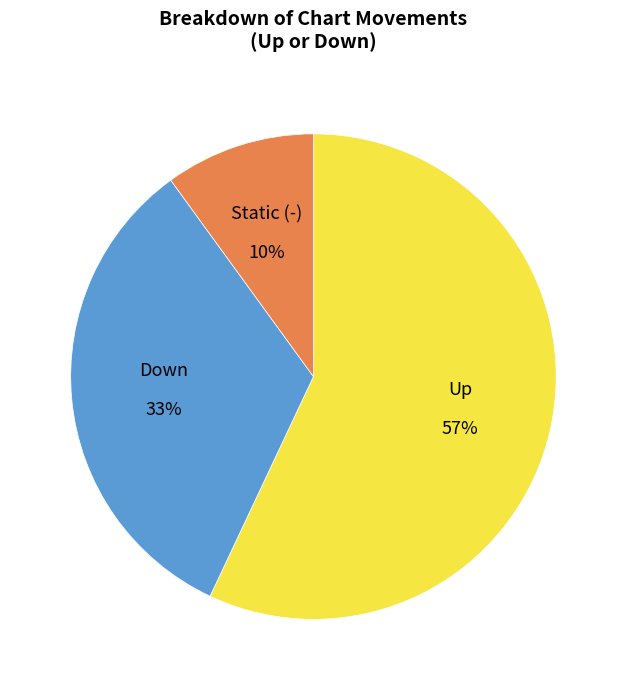

To the nearest percent, what is the average slice percentage?

33%